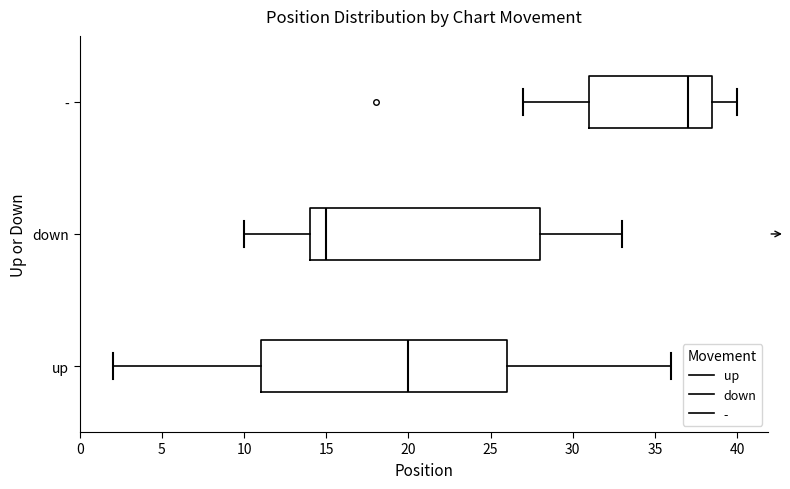

Comparing the boxes themselves (not the whiskers), which one is the widest?

up